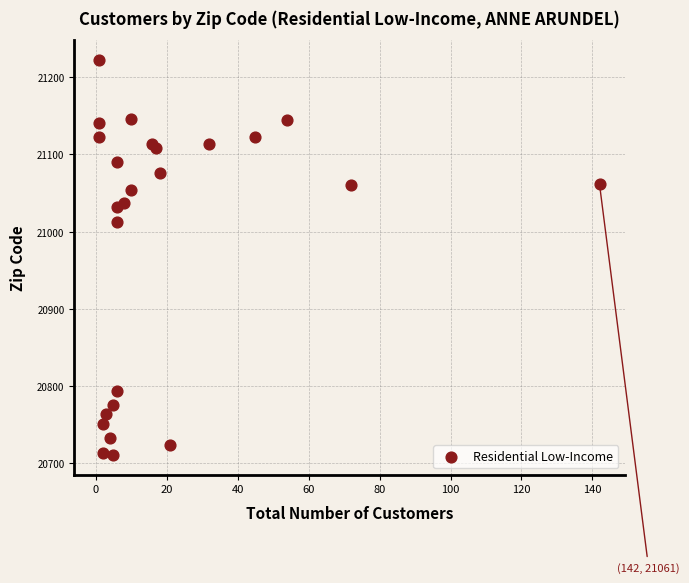

What Y value in the scatter plot is closest to 20966?

21012